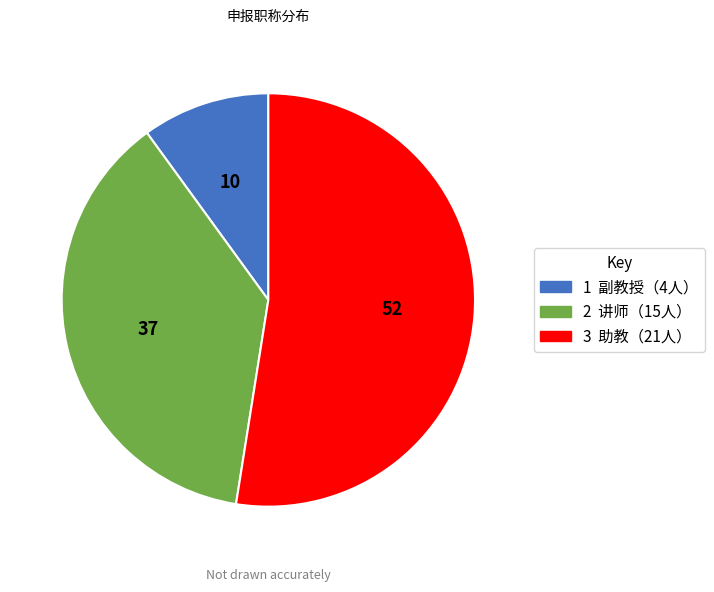

Is there any slice that represents more than half of the pie?

Yes